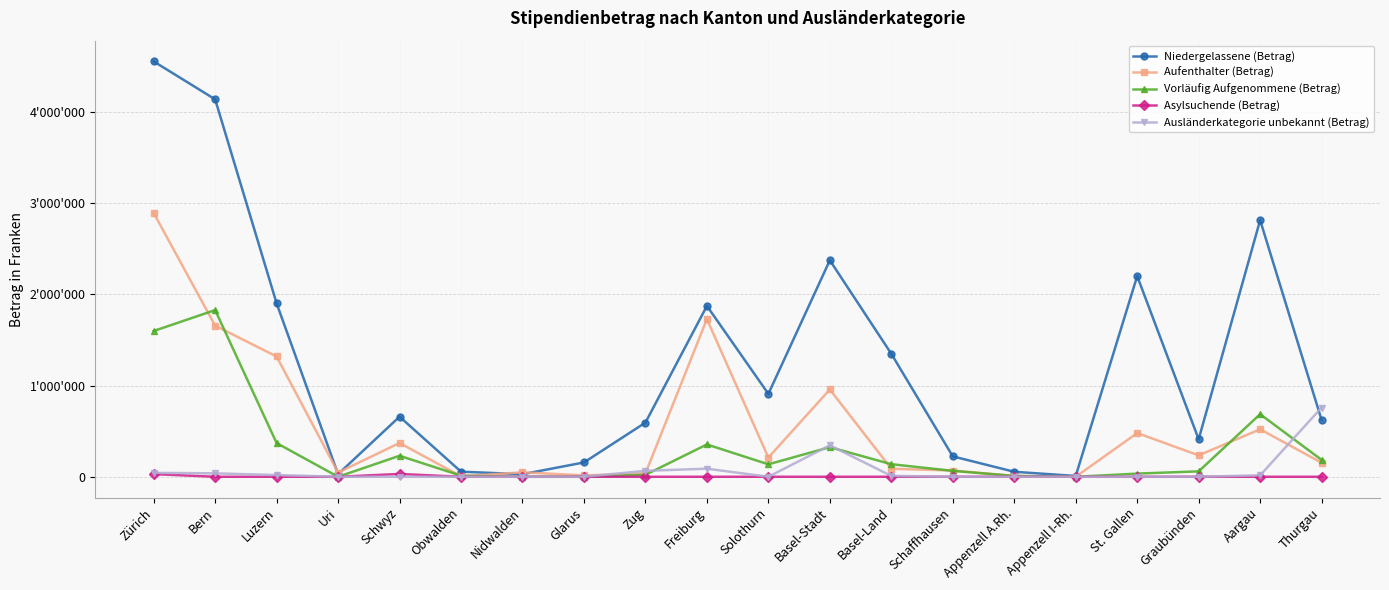

Reading right to left, extract all data points from this chart.

Niedergelassene (Betrag): 621850	2811850	410800	2198900	8950	54600	223400	1347555	2372027	908295	1871985	593450	156900	27955	55720	658438	28600	1900100	4135542	4550917
Aufenthalter (Betrag): 153600	520400	234750	479000	0	8950	68400	87800	956461	210515	1727685	36200	15100	48656	4425	370214	46300	1317814	1655821	2890764
Vorläufig Aufgenommene (Betrag): 185100	685550	59300	34600	0	8750	64650	137750	324240	136340	353973	21200	0	0	12000	230058	0	369250	1826371	1597382
Asylsuchende (Betrag): 0	0	0	0	0	0	0	0	0	0	0	0	0	0	0	30759	0	0	0	29100
Ausländerkategorie unbekannt (Betrag): 758850	15850	0	0	0	0	0	9460	344350	0	88476	64900	0	0	0	0	0	18800	37531	42741